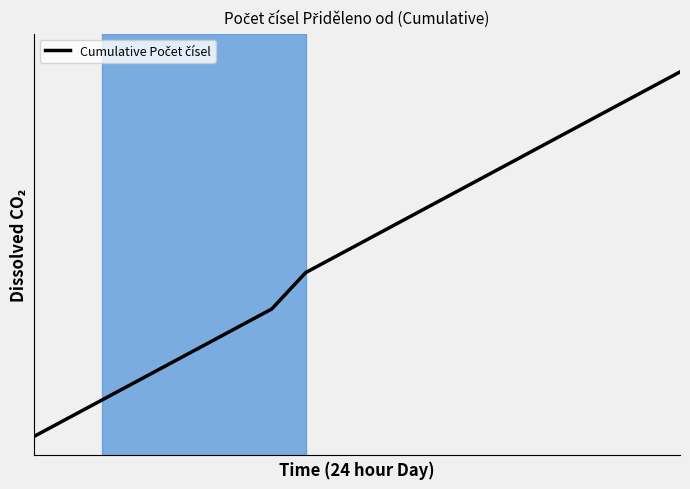

Does the chart display data point markers on the line(s)?

No